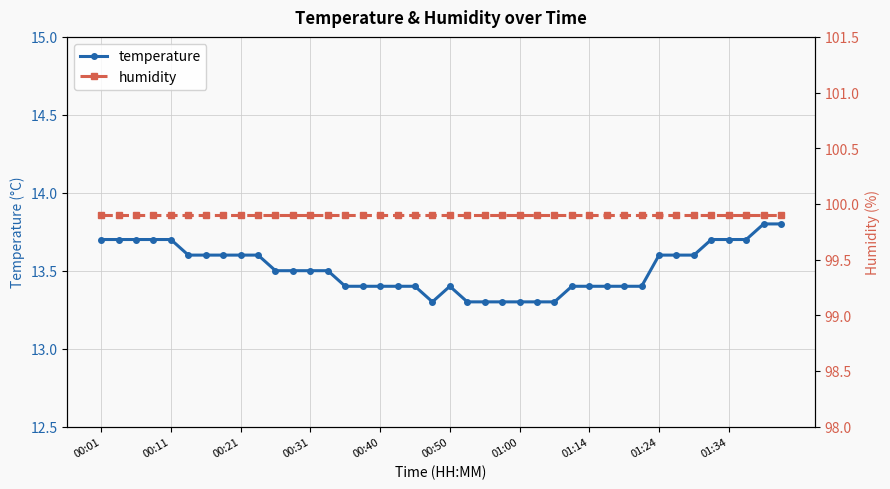

Is this an area chart (filled region under the line)?

No